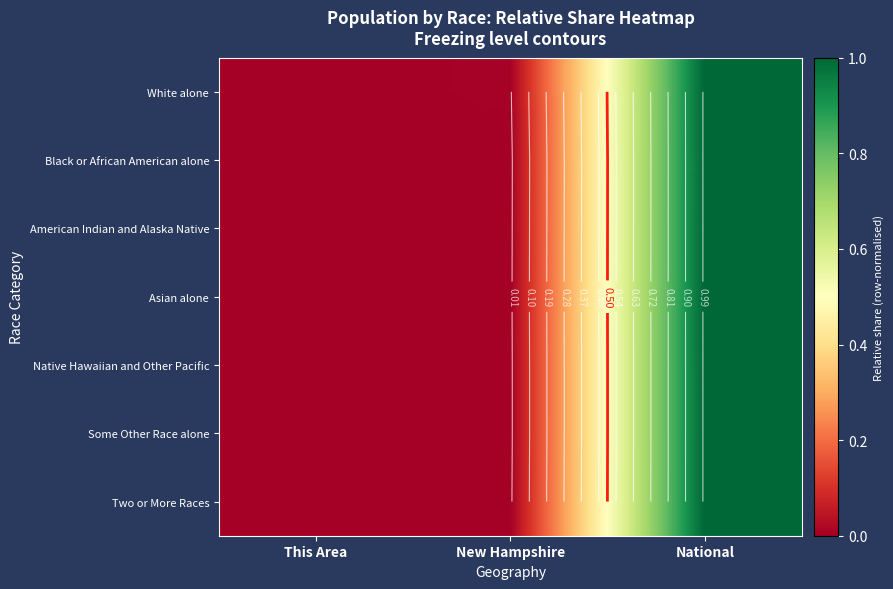

What is the sum of all American Indian and Alaska Native values?

1.0